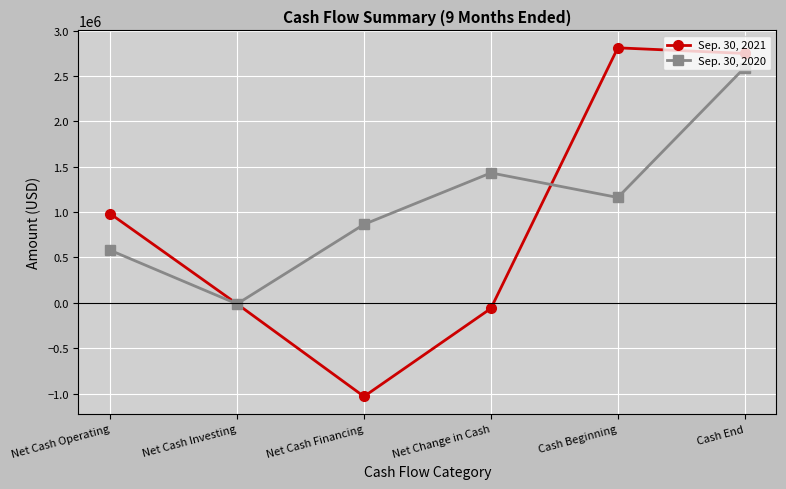

In Sep. 30, 2020, how many points are higher than both neighbors (excluding endpoints)?

1